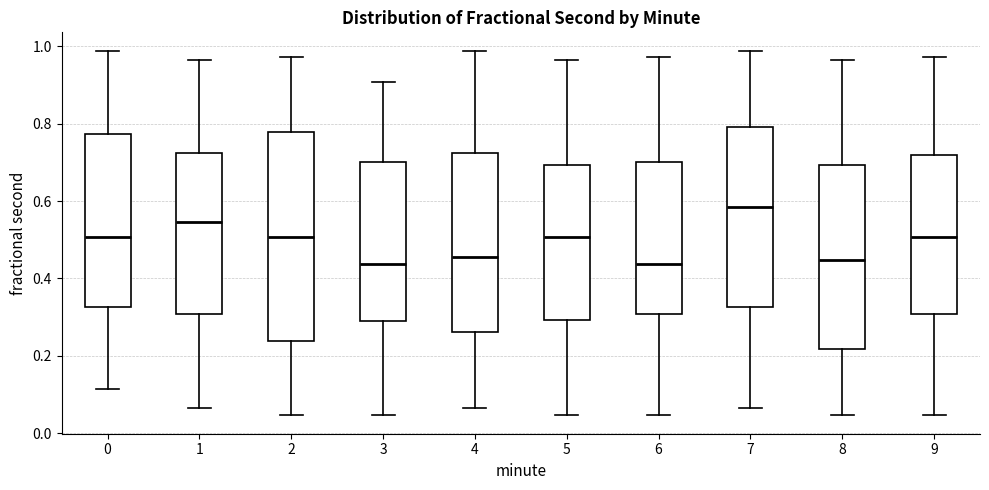

Which box's median line is the highest?

7